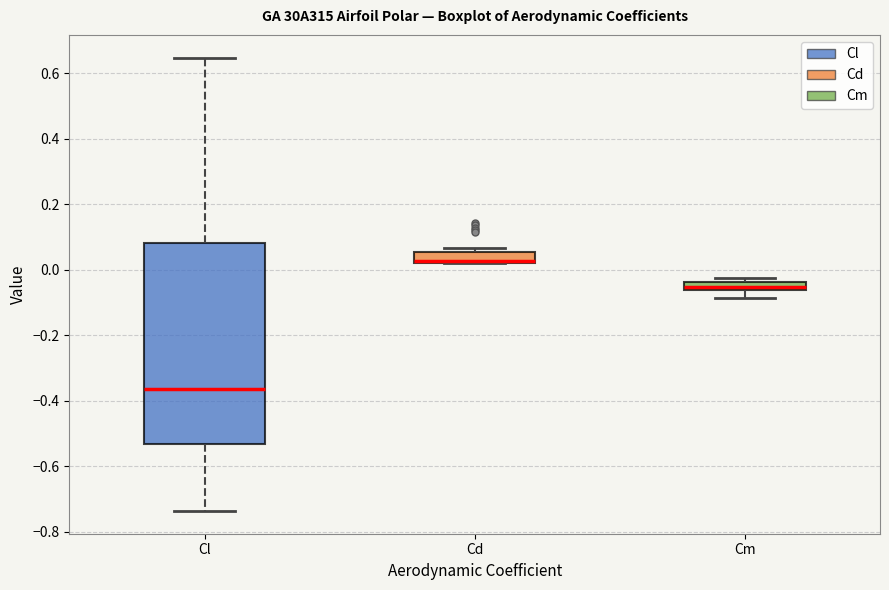

Where does the lower whisker of the box for Cm end on the y-axis? The values are not printed on the chart, so give them approximately, as read against the axis.

-0.08